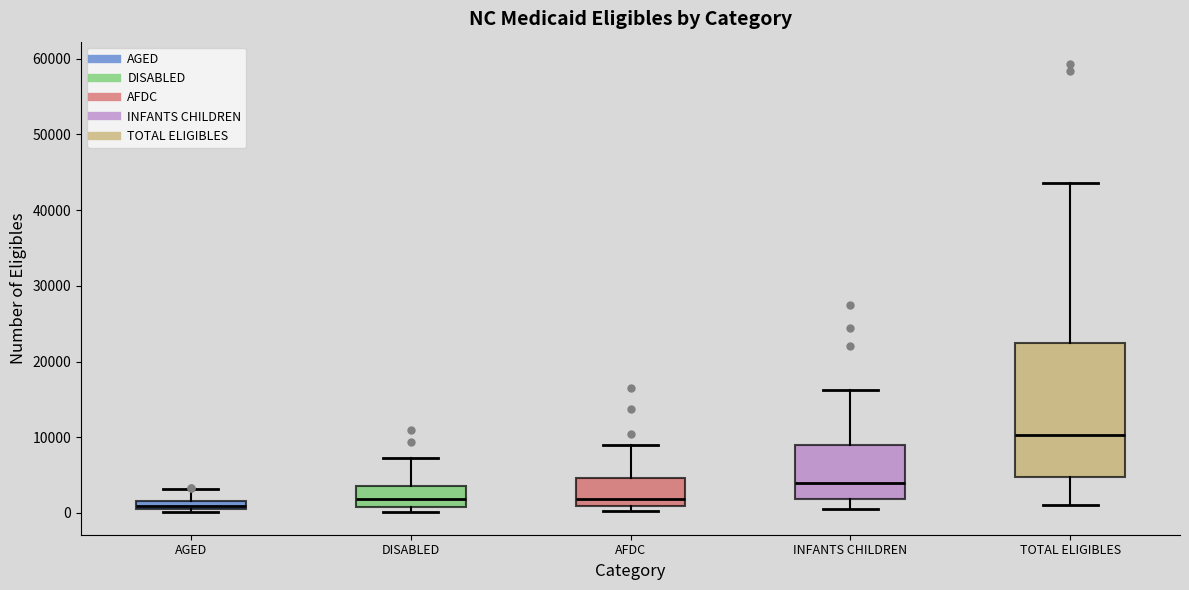

Comparing the boxes themselves (not the whiskers), which one is the tallest?

TOTAL ELIGIBLES